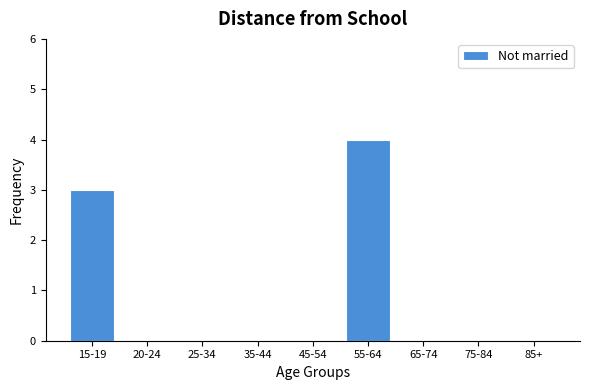

Reading left to right, what are all the values shown in this chart?

15-19=3	20-24=0	25-34=0	35-44=0	45-54=0	55-64=4	65-74=0	75-84=0	85+=0